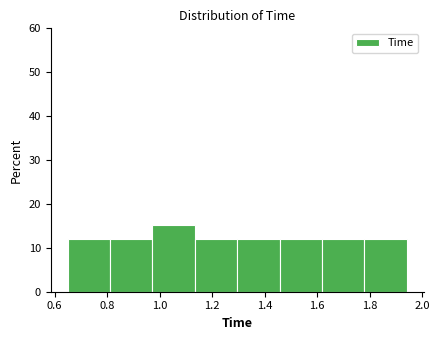

Reading left to right, transcribe this chart: for each bar, give the range it covers on the x-axis and its height. Neither the bar edges nor the heights are printed on the chart, so give them approximately, as read against the axes.

0.64 to 0.82: 12
0.82 to 0.98: 12
0.98 to 1.14: 15
1.14 to 1.30: 12
1.30 to 1.46: 12
1.46 to 1.62: 12
1.62 to 1.78: 12
1.78 to 1.94: 12